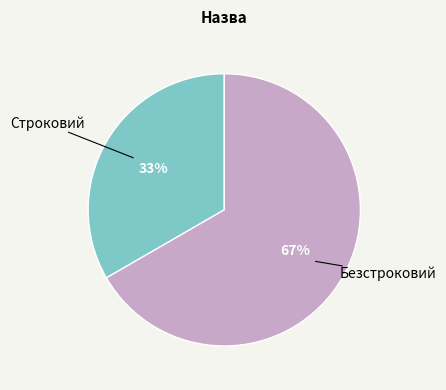

Does any single category account for the majority?

Yes